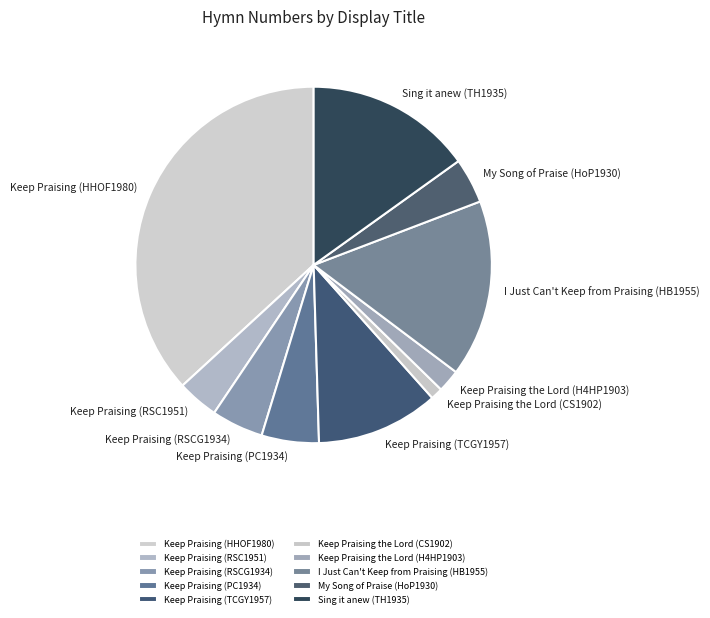

Count the number of slices in the pie.

10